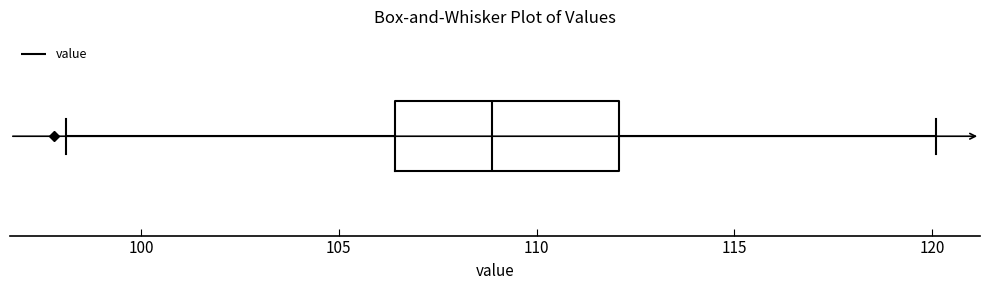

Read this box plot against the x-axis: the position of the median line, the range covered by the box, and the ends of both whiskers. The values are not printed on the chart, so give them approximately, as read against the axis.

median 109.0, box 106.5 to 112.0, whiskers 98.0 to 120.0